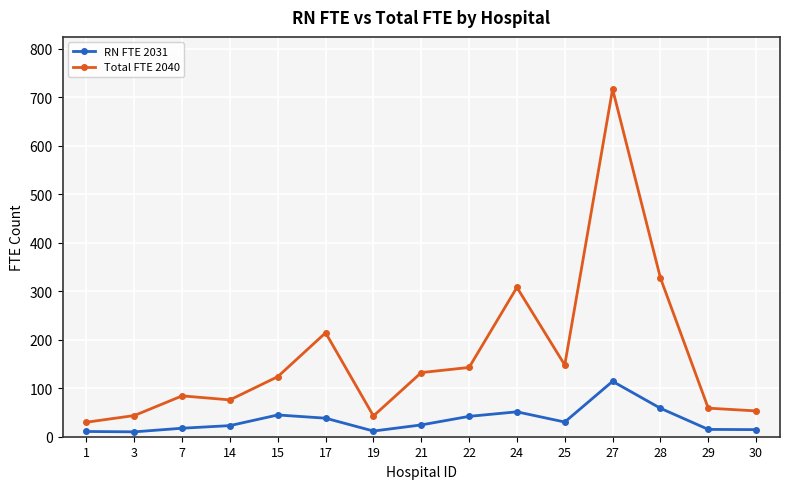

What is the value of the Total FTE 2040 point at the 8th from the left?

132.3